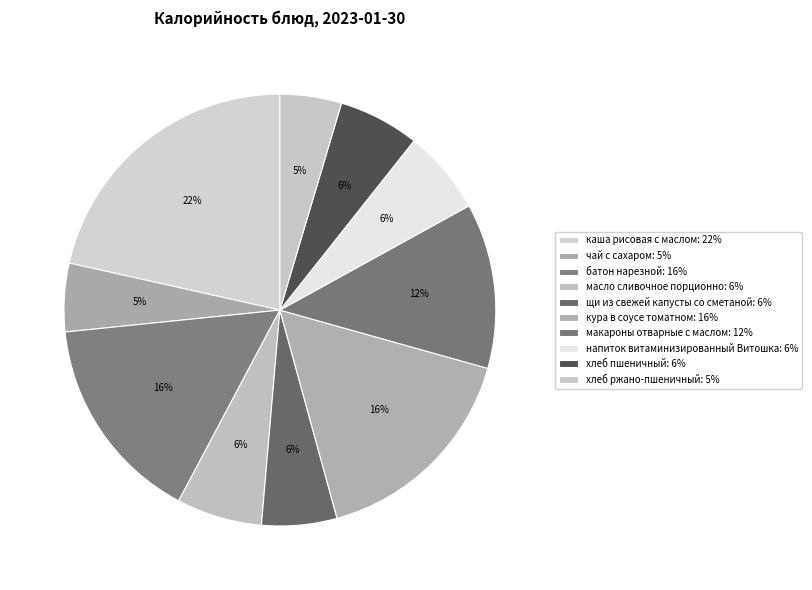

Between напиток витаминизированный Витошка and батон нарезной, which is larger?

батон нарезной